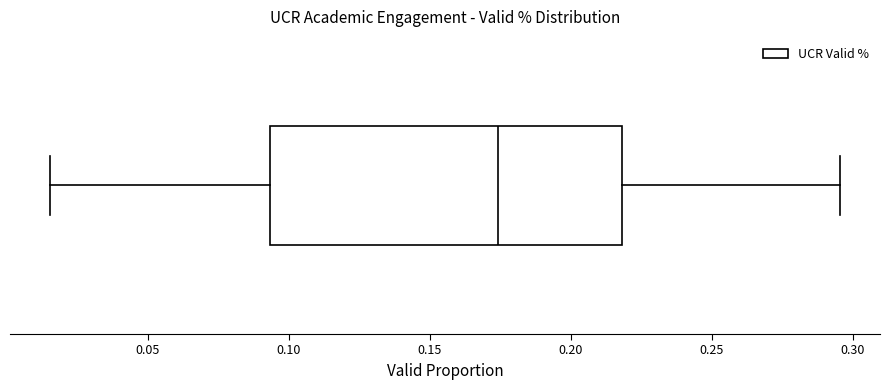

Transcribe this box plot: give where the median line is, the range the box spans, and where the two whiskers end, as read against the x-axis. The values are not printed on the chart, so give them approximately, as read against the axis.

median 0.175, box 0.095 to 0.220, whiskers 0.015 to 0.295